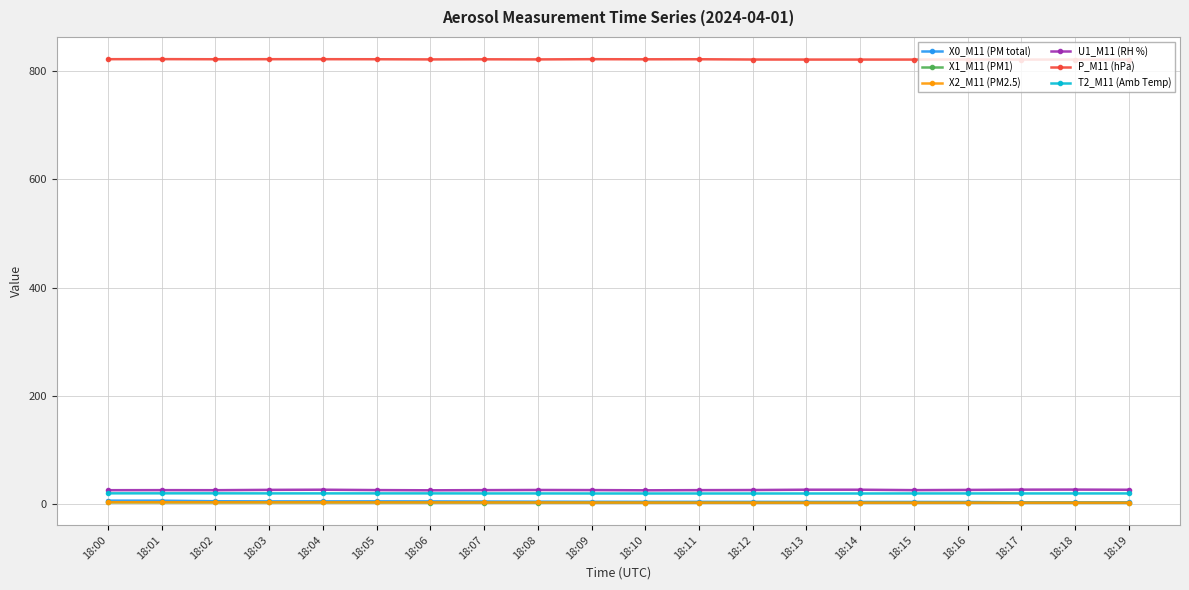

How many categories are shown in the chart?

20